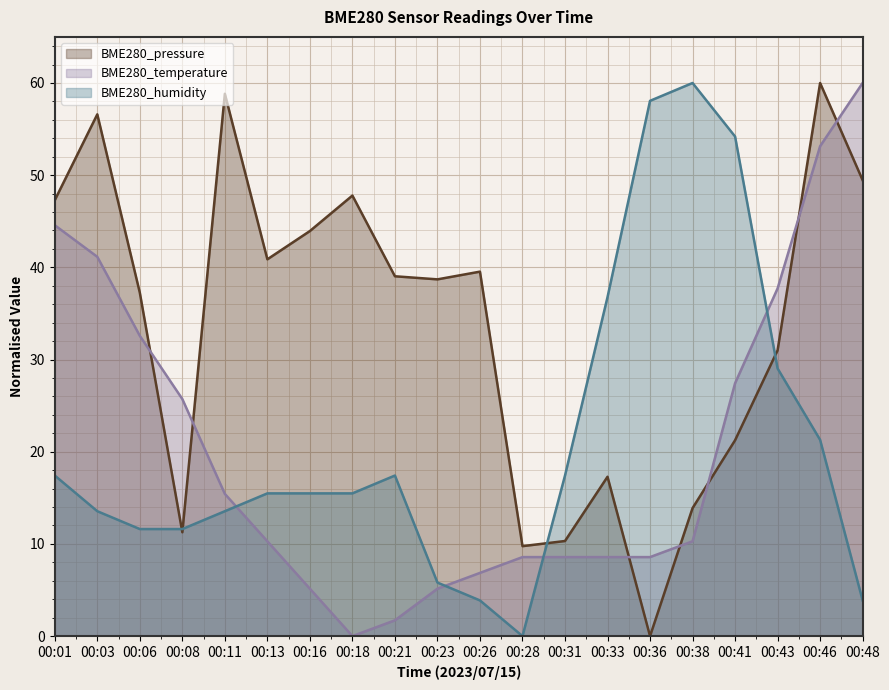

Rank the categories by BME280_humidity value from highest to lowest.

00:38, 00:36, 00:41, 00:33, 00:43, 00:46, 00:01, 00:21, 00:31, 00:13, 00:16, 00:18, 00:03, 00:11, 00:06, 00:08, 00:23, 00:26, 00:48, 00:28